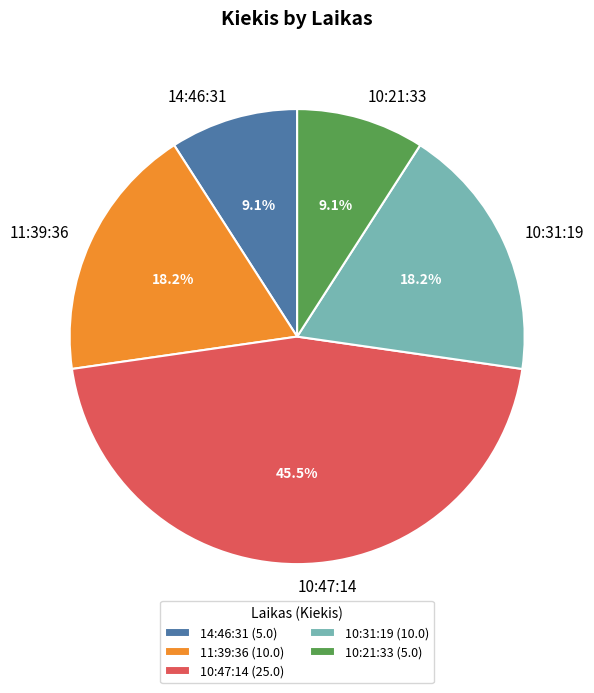

What percentage is NOT represented by 10:47:14?

54.5%